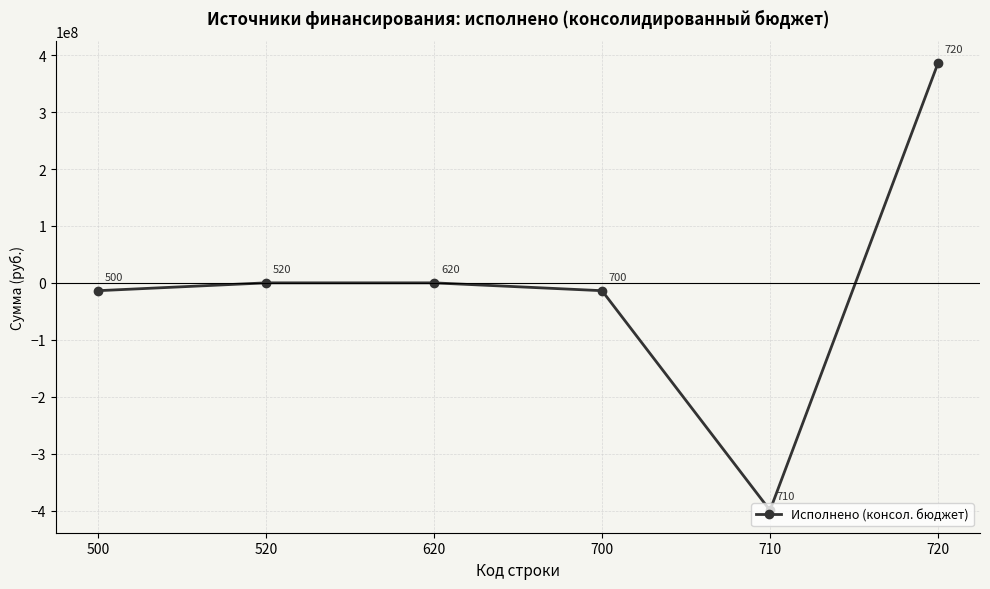

What is the difference between the second highest and minimum values?

399699446.1